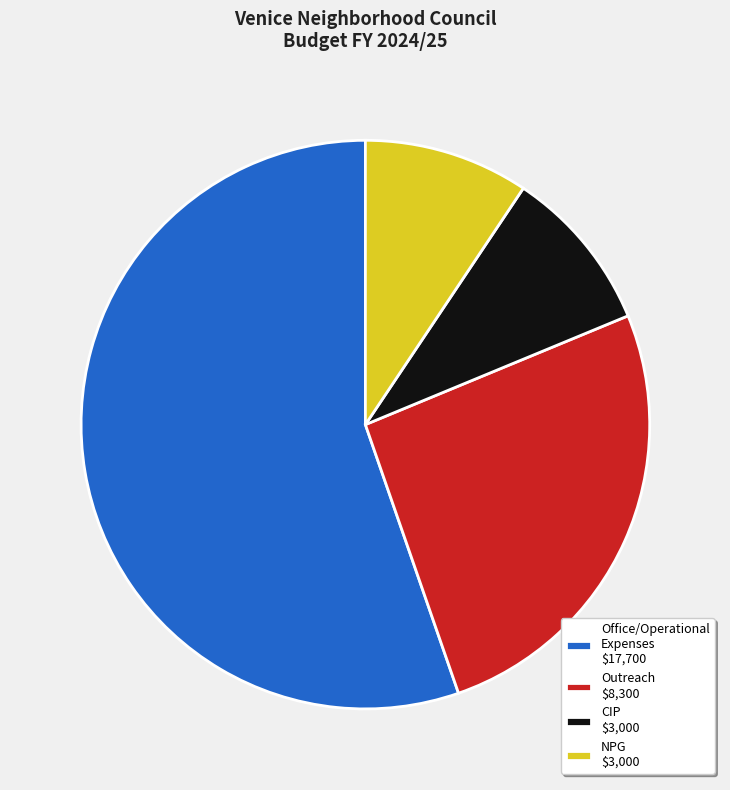

Does NPG $3,000 account for over 50% of the chart?

No